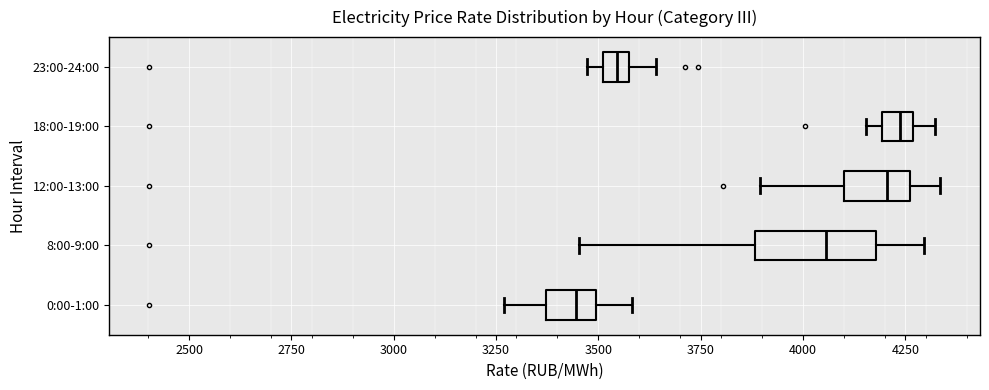

Which box is the widest, from its left edge to its right edge?

8:00-9:00